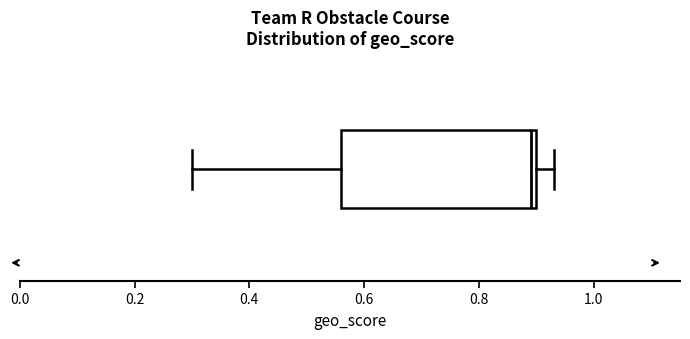

Transcribe this box plot: give where the median line is, the range the box spans, and where the two whiskers end, as read against the x-axis. The values are not printed on the chart, so give them approximately, as read against the axis.

median 0.90 (just left of the box's right edge), box 0.56 to 0.90, whiskers 0.30 to 0.94